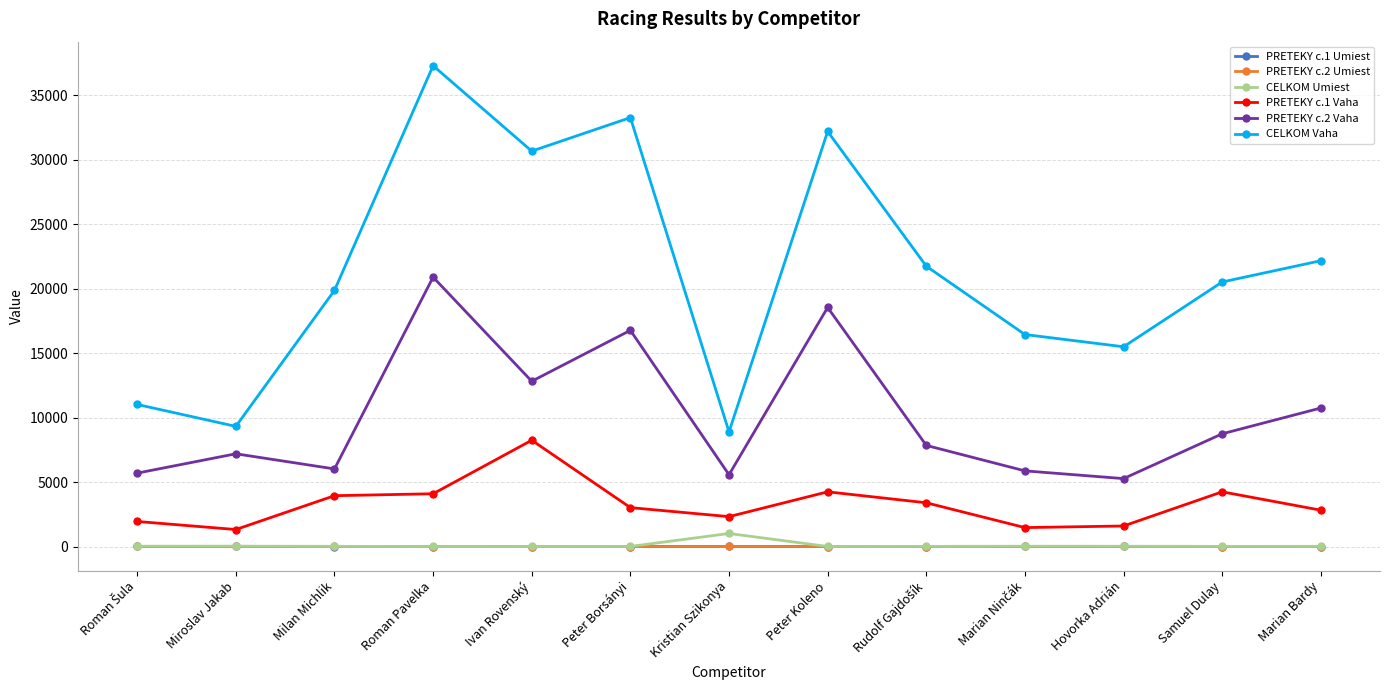

Which series has the widest spread of values?

CELKOM Vaha